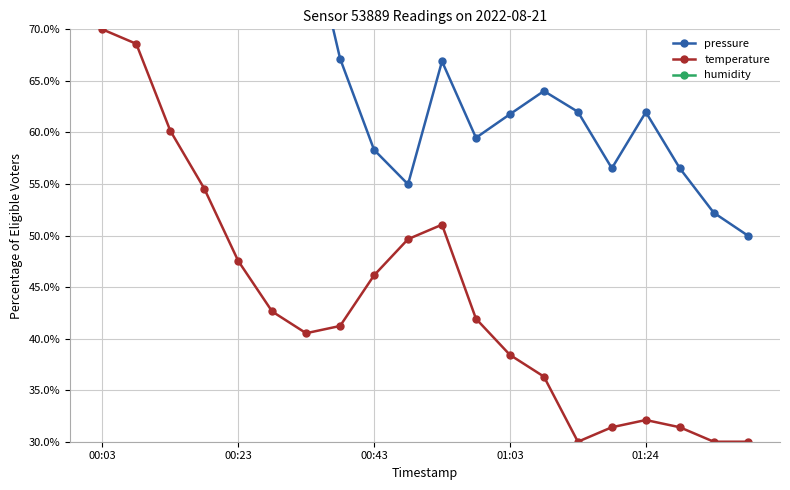

What is the highest value of the temperature series?

70.0